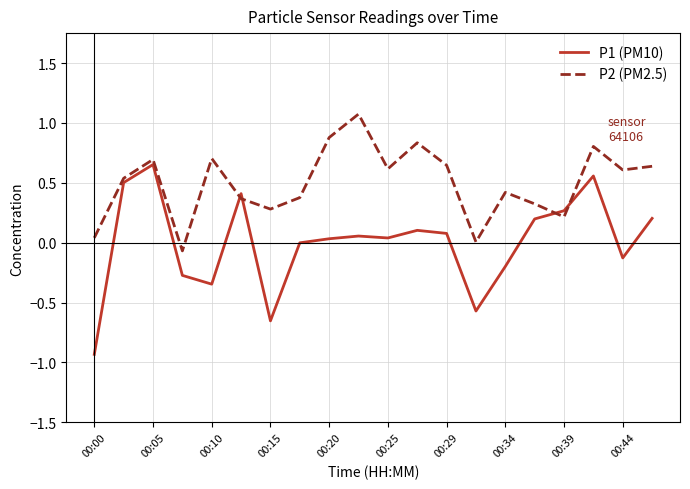

What is the greatest value displayed?

1.1